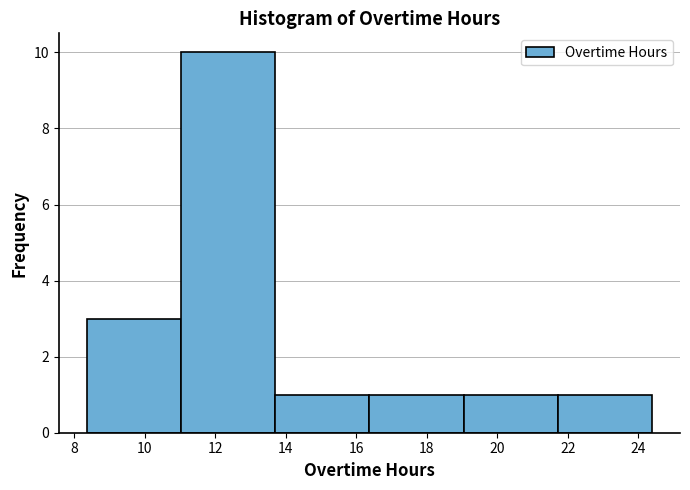

Which range on the x-axis has the tallest bar?

11.0 to 13.8